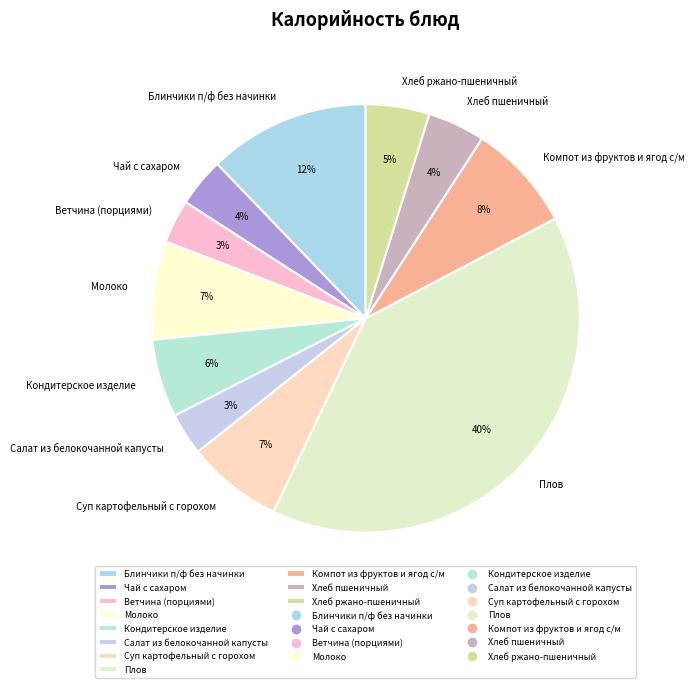

Which has a higher value, Суп картофельный с горохом or Блинчики п/ф без начинки?

Блинчики п/ф без начинки